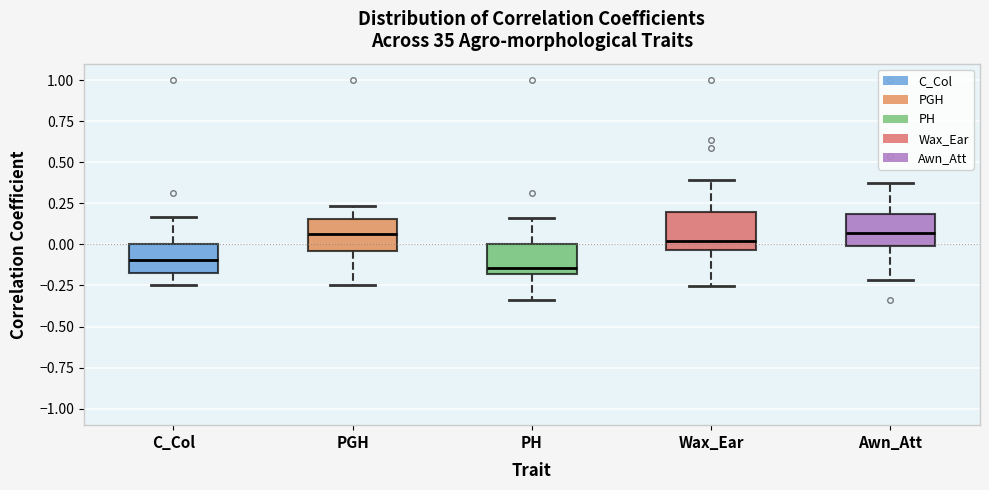

Reading left to right, read every box against the y-axis: the position of its median line, the range the box covers, and the ends of its whiskers. The values are not printed on the chart, so give them approximately, as read against the axis.

C_Col: median -0.10, box -0.15 to 0.00, whiskers -0.25 to 0.15
PGH: median 0.05, box -0.05 to 0.15, whiskers -0.25 to 0.25
PH: median -0.15, box -0.20 to 0.00, whiskers -0.35 to 0.15
Wax_Ear: median 0.00, box -0.05 to 0.20, whiskers -0.25 to 0.40
Awn_Att: median 0.05, box 0.00 to 0.20, whiskers -0.20 to 0.35